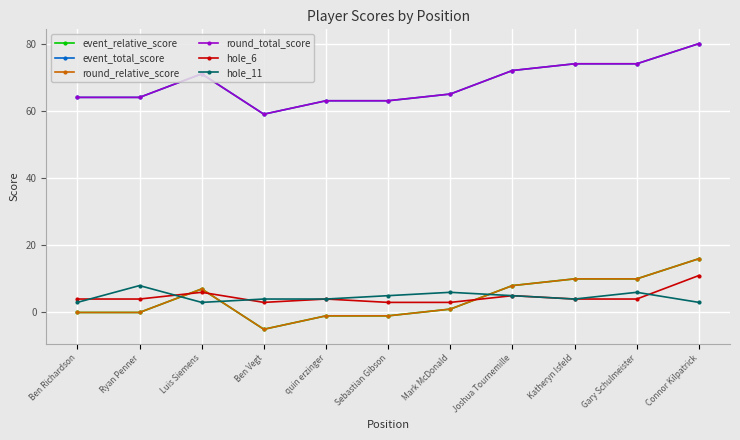

Is this an area chart (filled region under the line)?

No